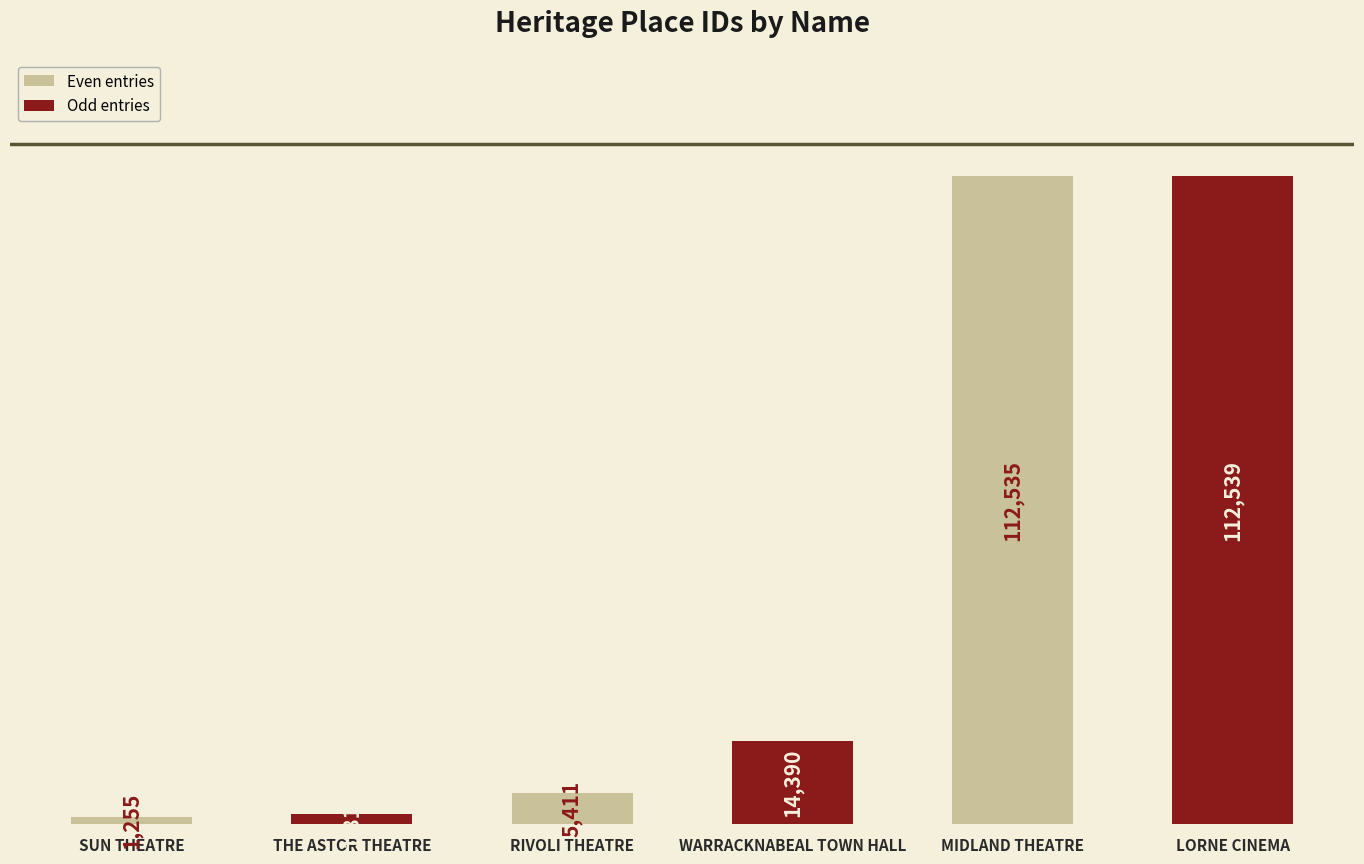

Approximately how many times larger is the value at SUN THEATRE compared to WARRACKNABEAL TOWN HALL?

0.1